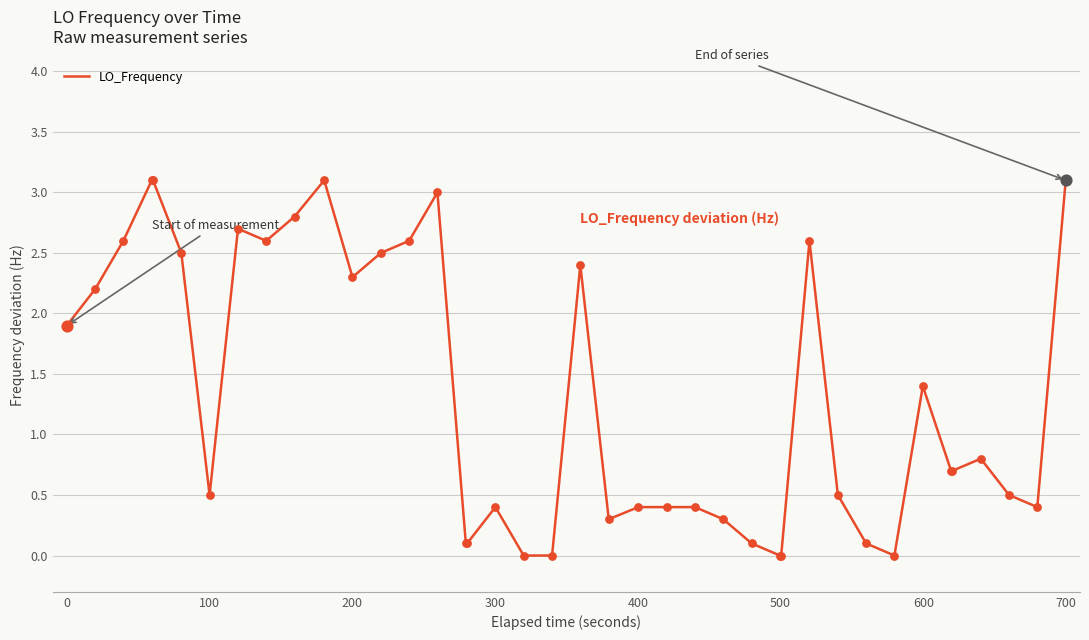

What is the difference between the maximum and minimum values?

3.1